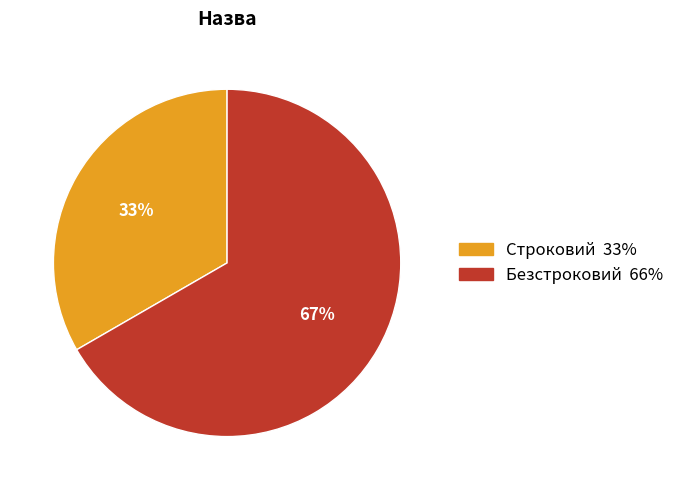

The Строковий slice represents 33% of the pie. True or false?

True